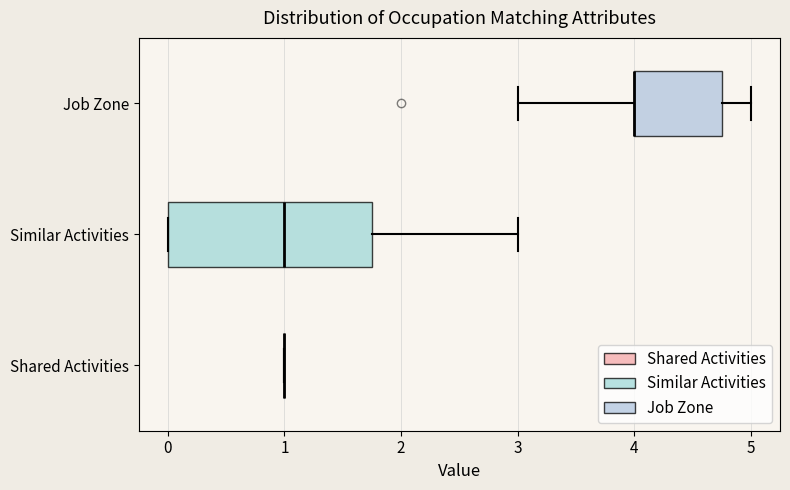

Where does the right whisker of the box for Similar Activities end on the x-axis? The values are not printed on the chart, so give them approximately, as read against the axis.

3.0